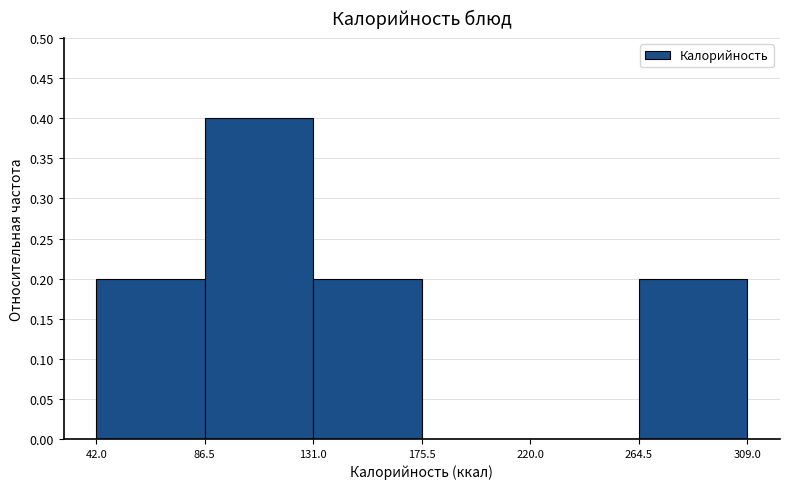

Over which range of the x-axis is the bar tallest?

86.5 to 131.0